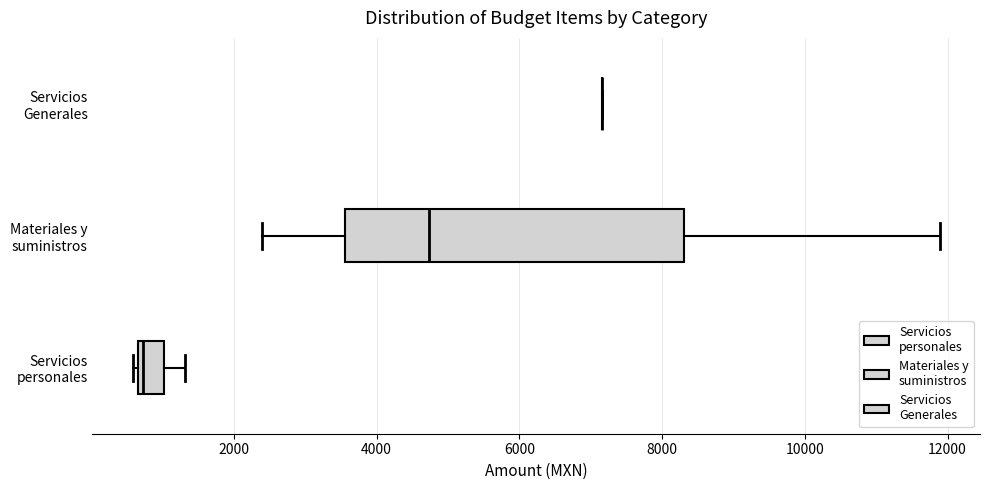

Which box is the widest, from its left edge to its right edge?

Materiales y suministros